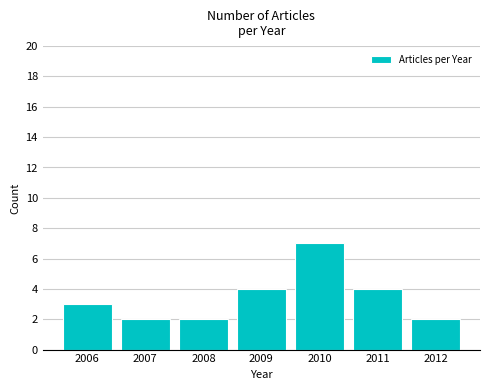

Reading left to right, what are all the values shown in this chart?

2006=3	2007=2	2008=2	2009=4	2010=7	2011=4	2012=2